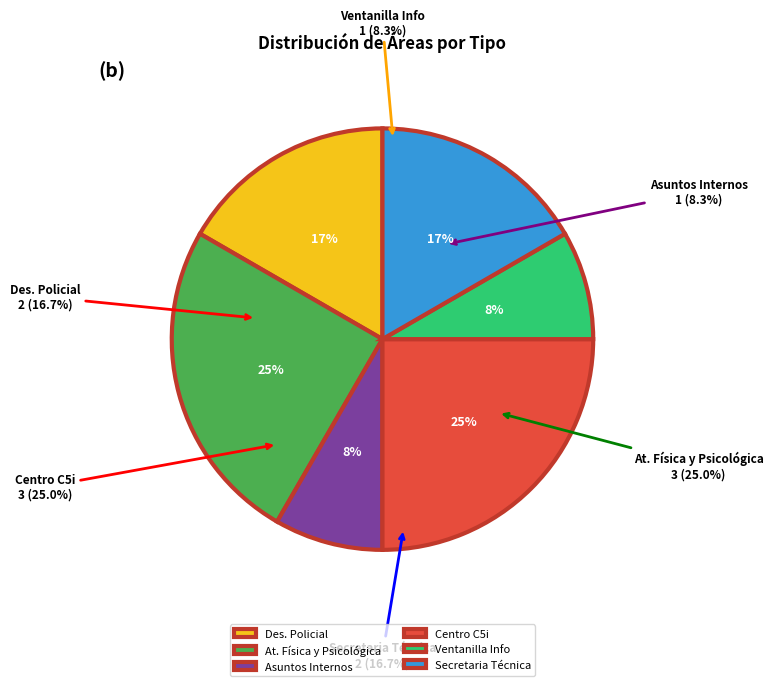

To the nearest percent, what portion does Dirección de Atención física y Psicológica represent?

25%